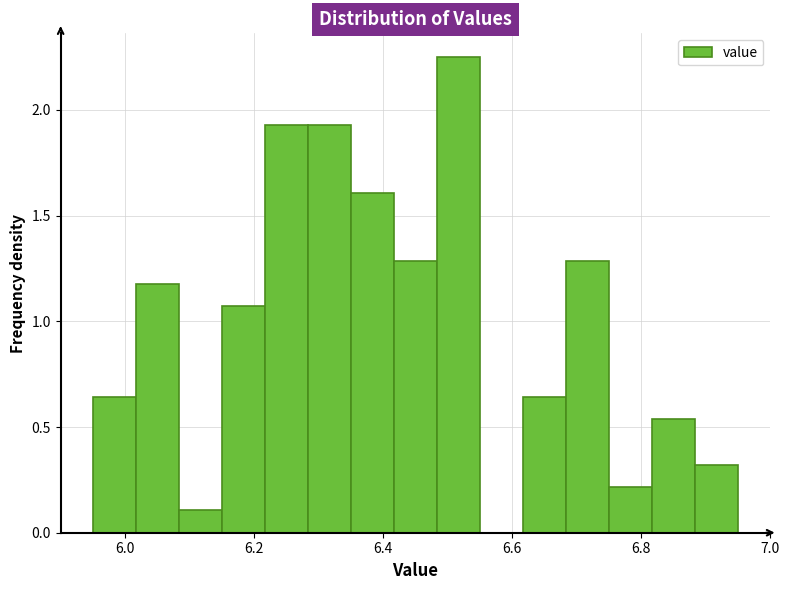

Around what value on the x-axis is the tallest bar? Give the approximate position of its centre, as read against the axis.

6.52